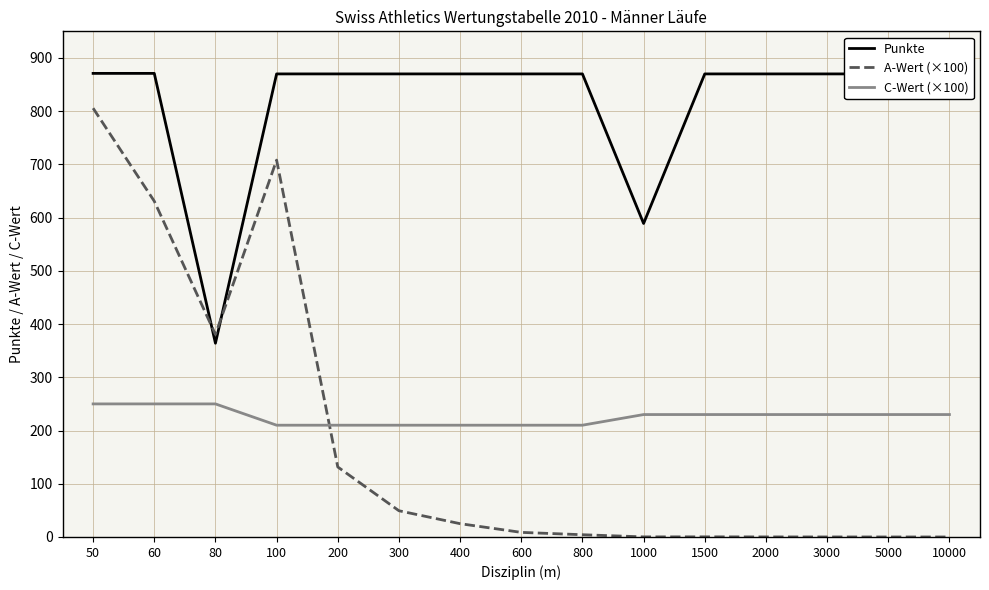

What is the difference between the second highest and second lowest values in the Punkte series?

282.0